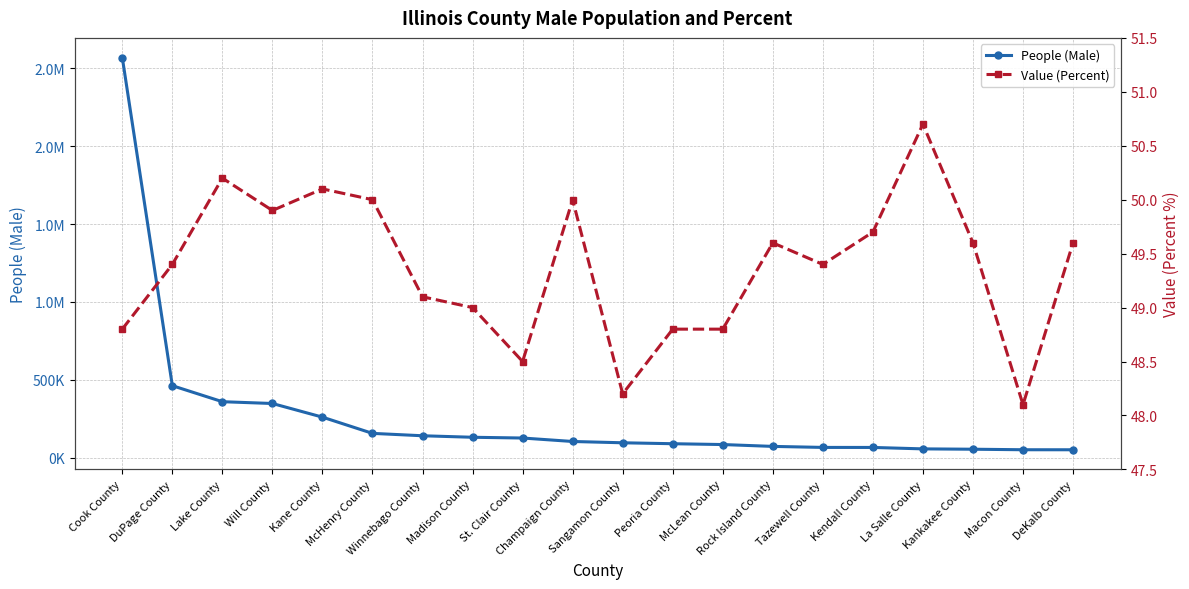

What is the label of the 7th point from the left?

Winnebago County